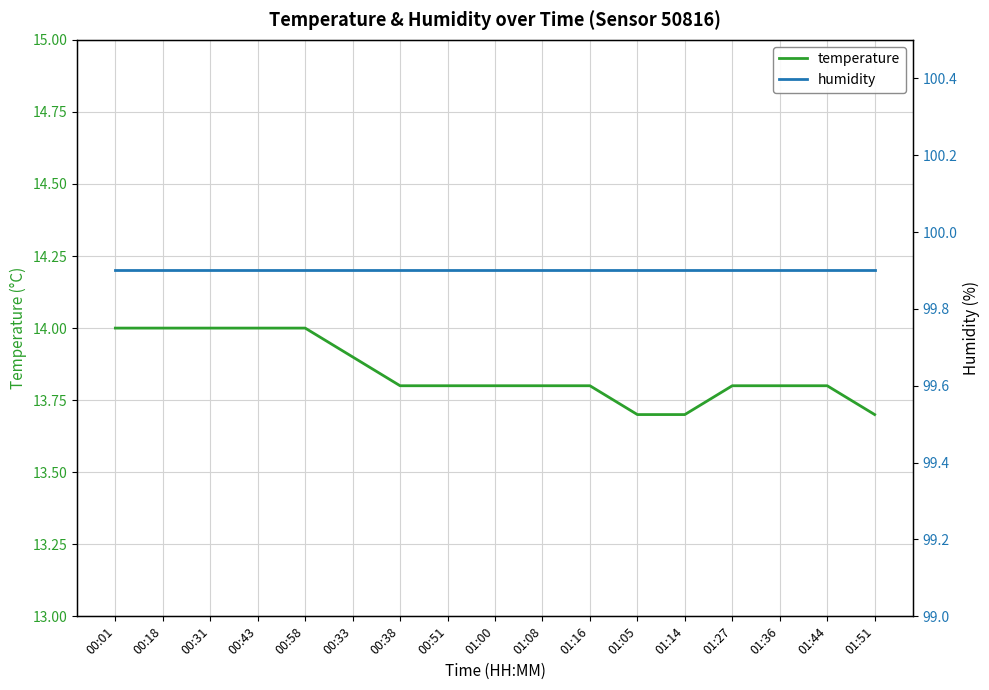

What is the lowest value of the temperature series?

13.7